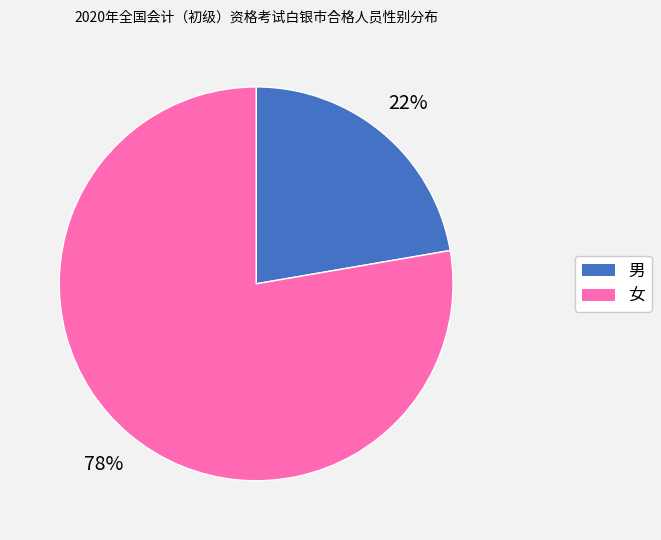

To the nearest percent, what is the average slice percentage?

50%